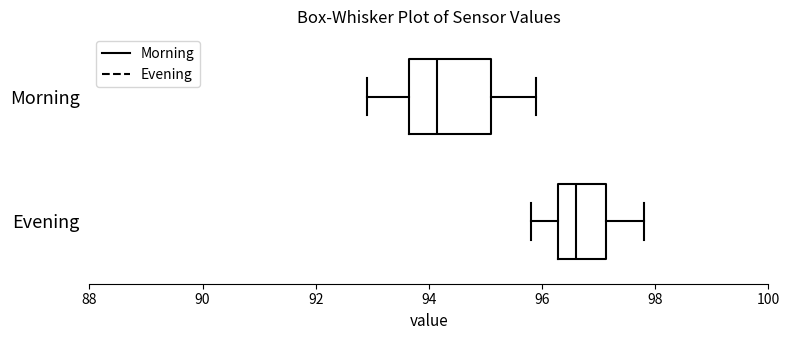

Which box's median line is the furthest to the left?

Morning